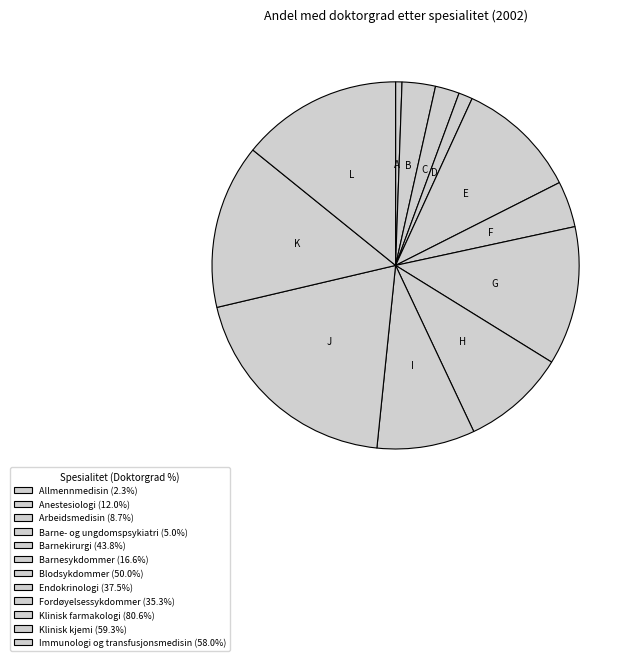

What percentage is NOT represented by Klinisk farmakologi?

80.3%